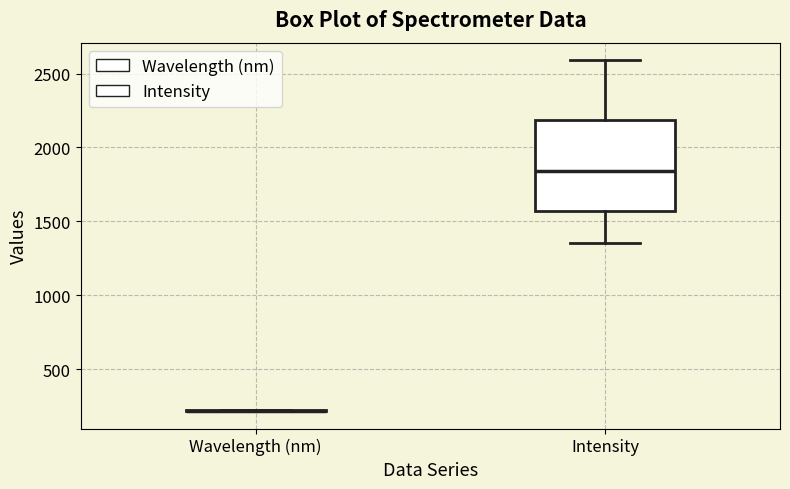

Reading left to right, transcribe this box plot: for each box, give where its median line is, the range the box spans, and where its two whiskers end, as read against the y-axis. The values are not printed on the chart, so give them approximately, as read against the axis.

Wavelength (nm): box collapsed to a line at 200, whiskers 200 to 200
Intensity: median 1850, box 1550 to 2200, whiskers 1350 to 2600